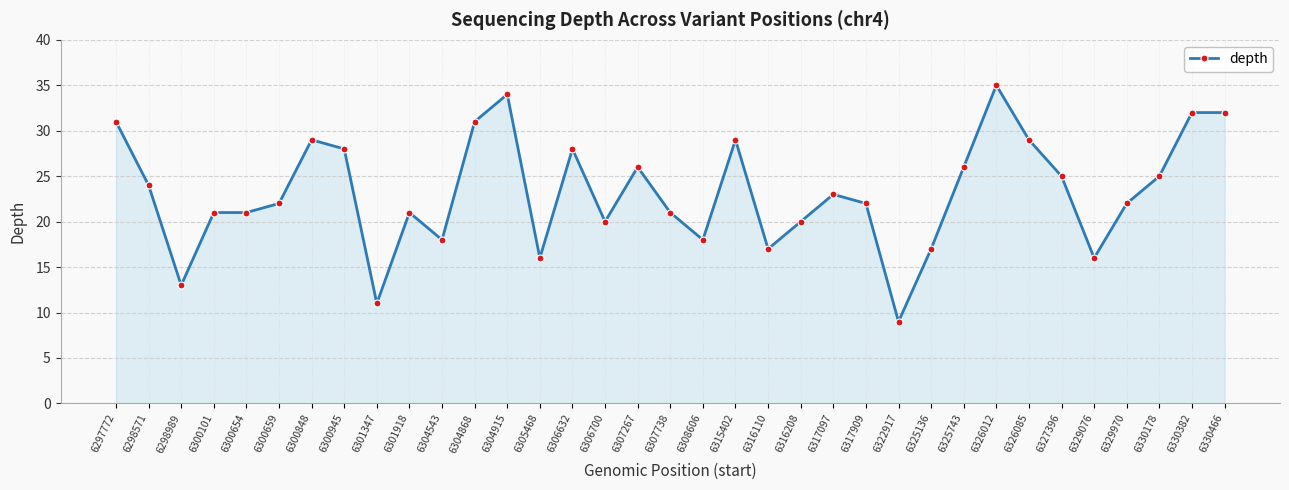

Between 6329970 and 6301918, which is larger?

6329970